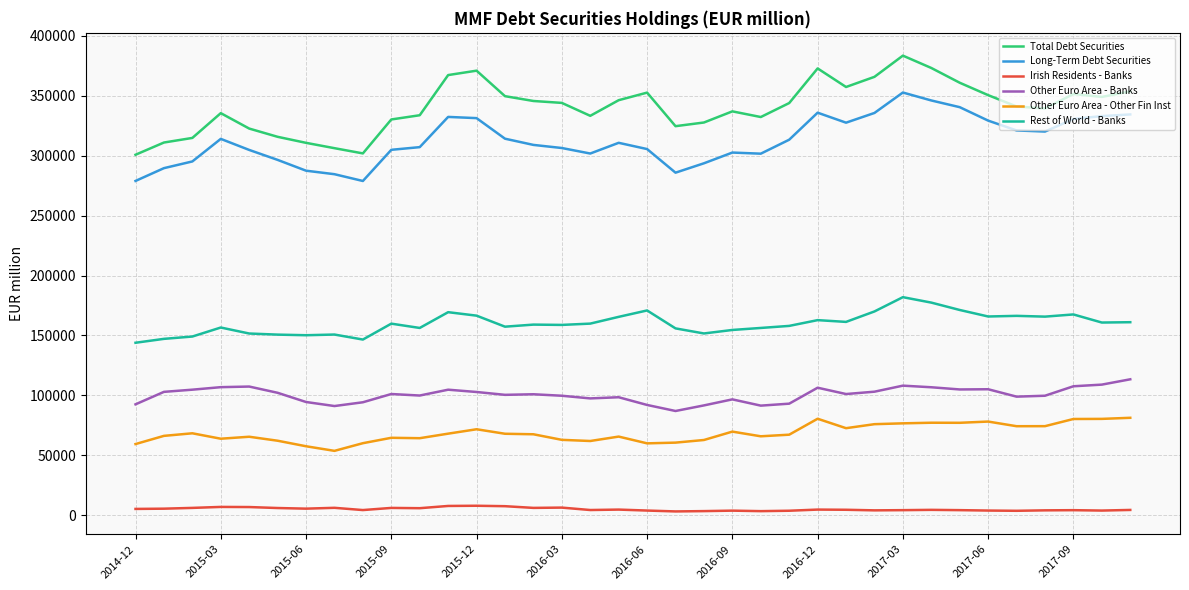

True or false: Long-Term Debt Securities and Rest of World - Banks cross at least once.

False